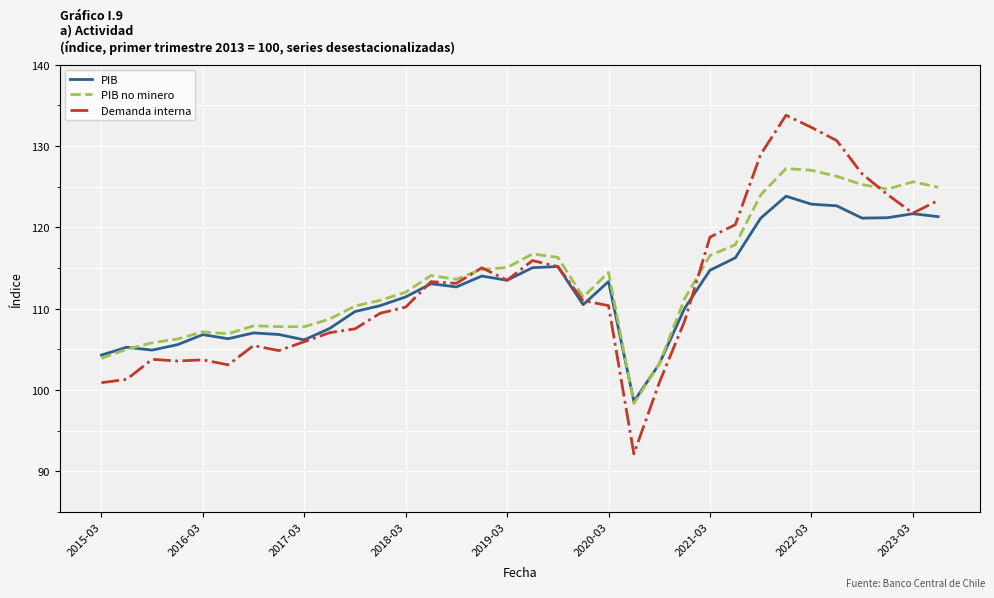

Which series has the widest spread of values?

Demanda interna